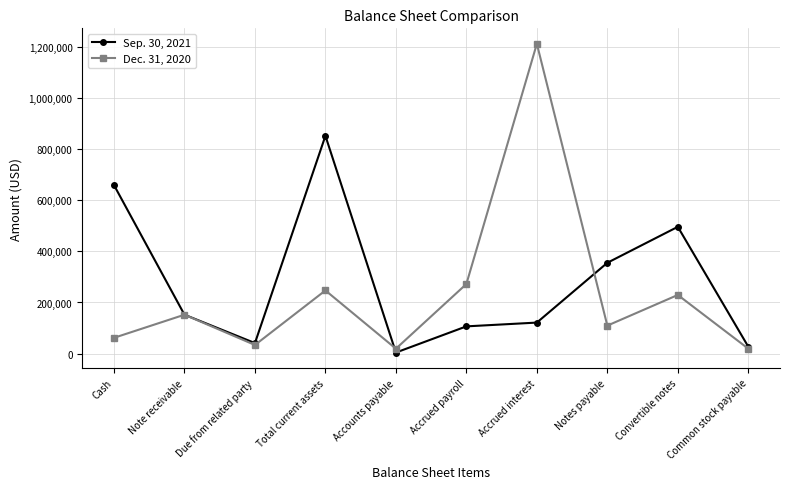

The value of Sep. 30, 2021 at Accrued interest is 121228. True or false?

True